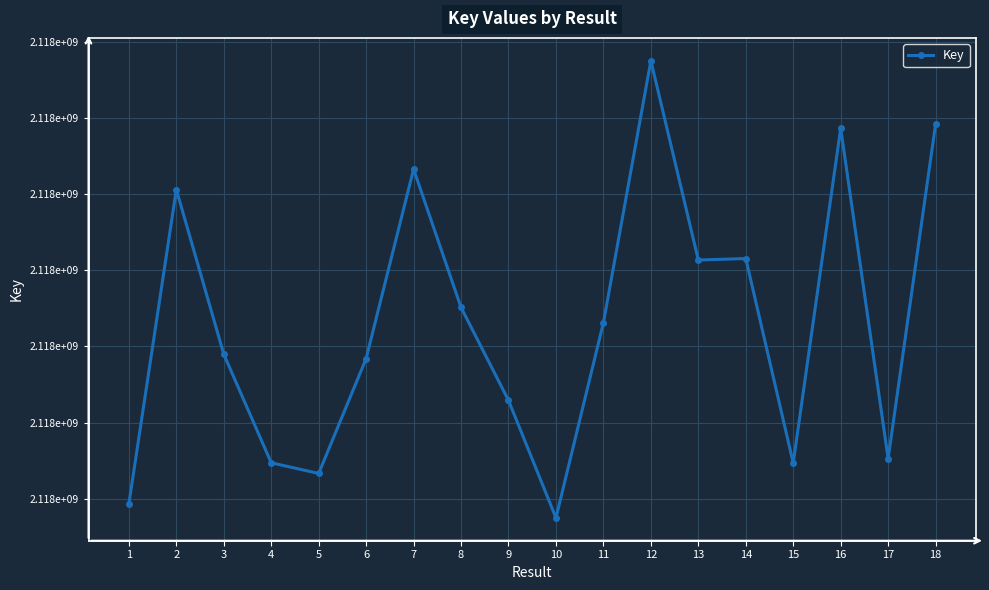

At which label does the data first exceed 2117906557?

2